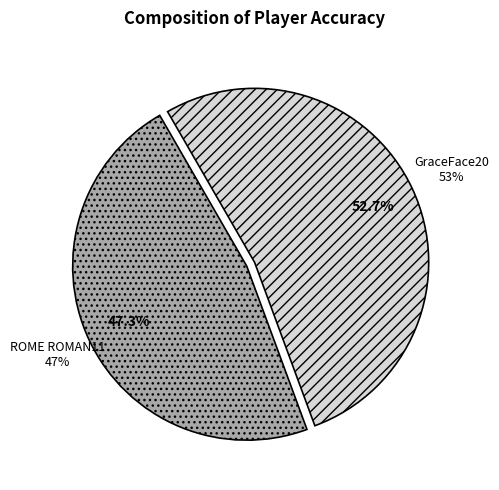

Is it true that GraceFace20 is 53% of the pie?

True